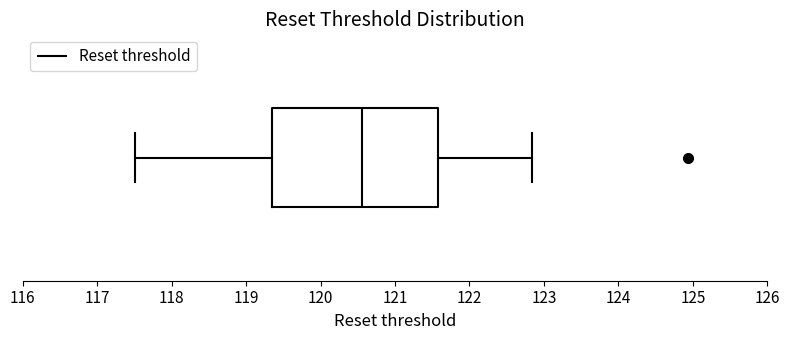

Where does the left whisker of the box end on the x-axis? The values are not printed on the chart, so give them approximately, as read against the axis.

117.5